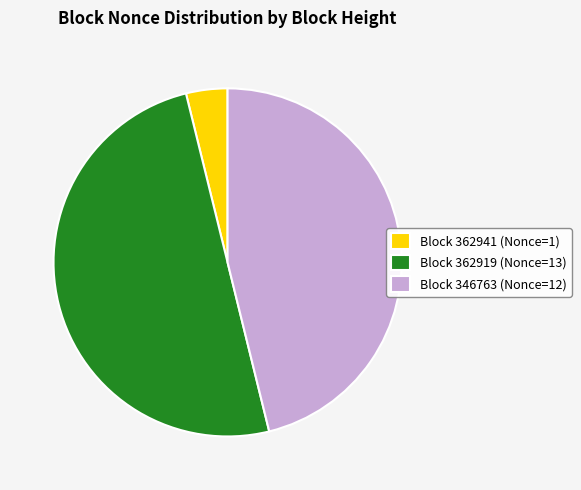

Combined, do Block 362919 (Nonce=13) and Block 346763 (Nonce=12) account for over 50%?

Yes